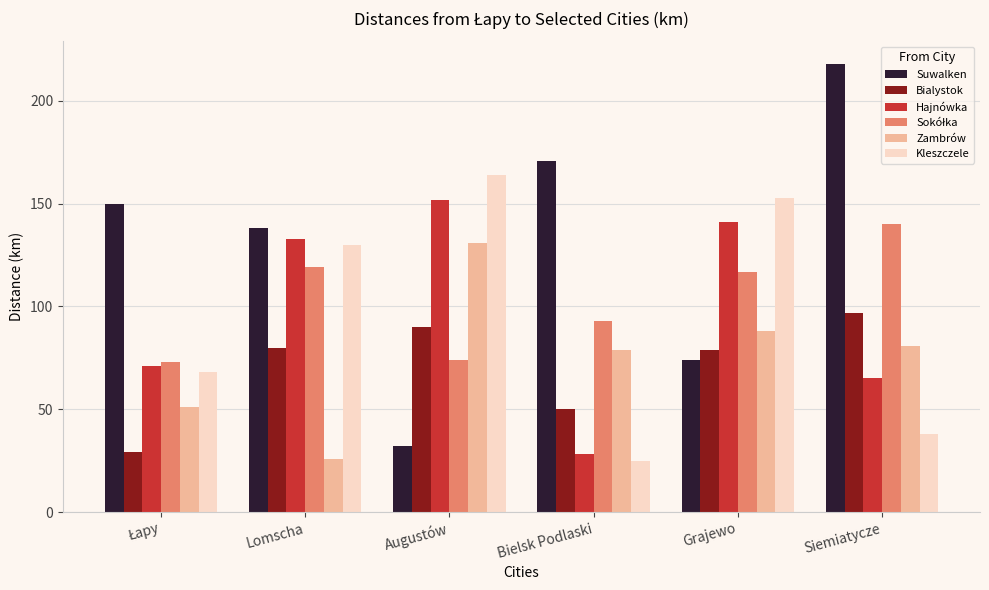

How many groups of bars are there?

6